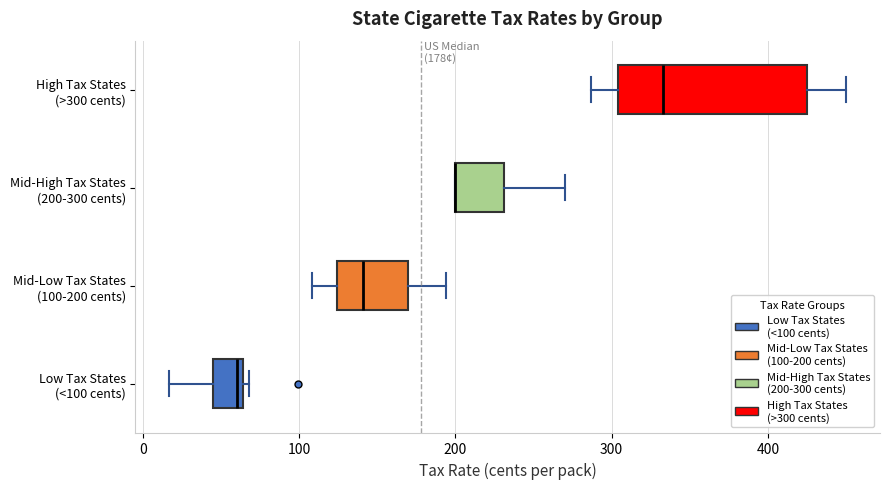

Which box is the widest, from its left edge to its right edge?

High Tax States (>300 cents)